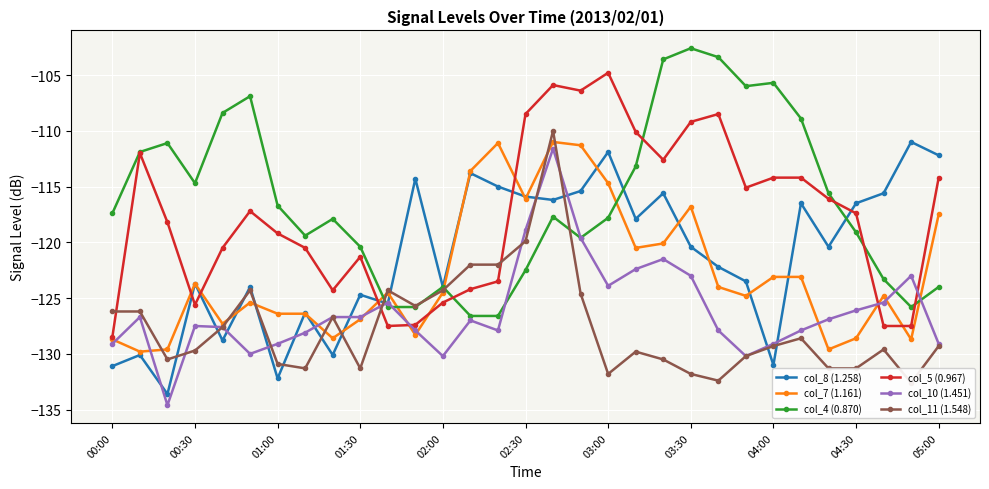

Where is the first local minimum for col_5 (0.967)?

00:30